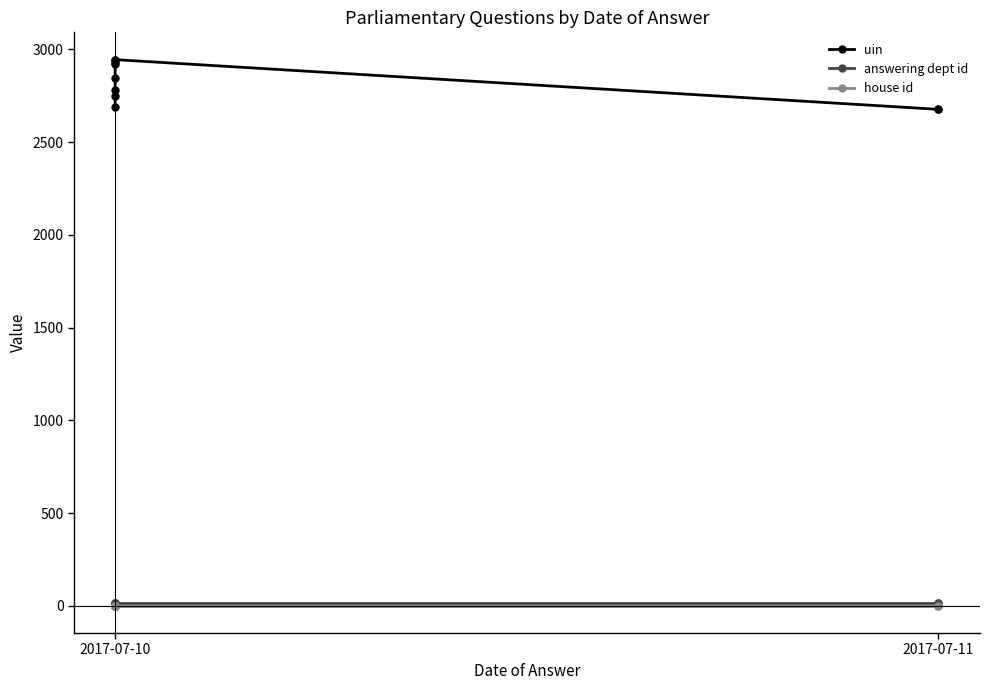

True or false: house id and uin intersect in this chart.

False